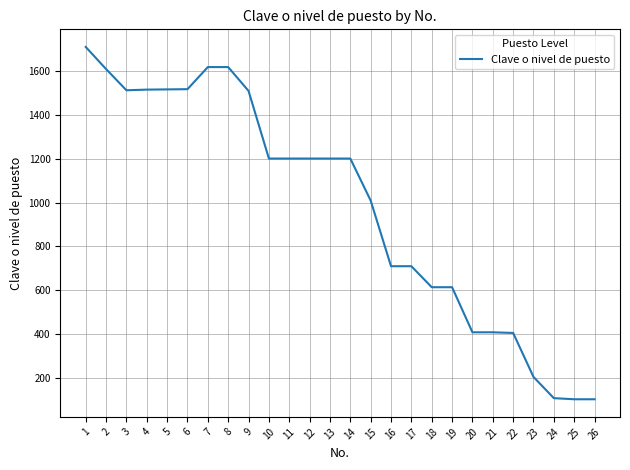

Which label corresponds to the largest value in the chart?

1